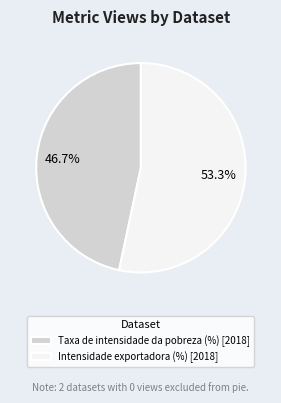

Does any single category account for the majority?

Yes